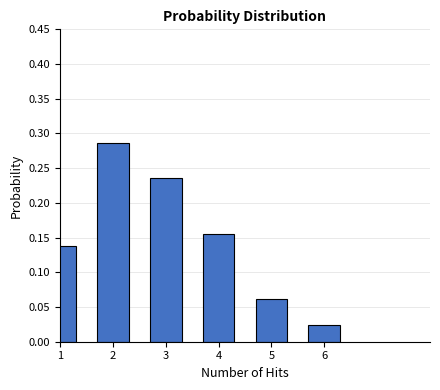

At which category does the chart reach its minimum across all series?

6